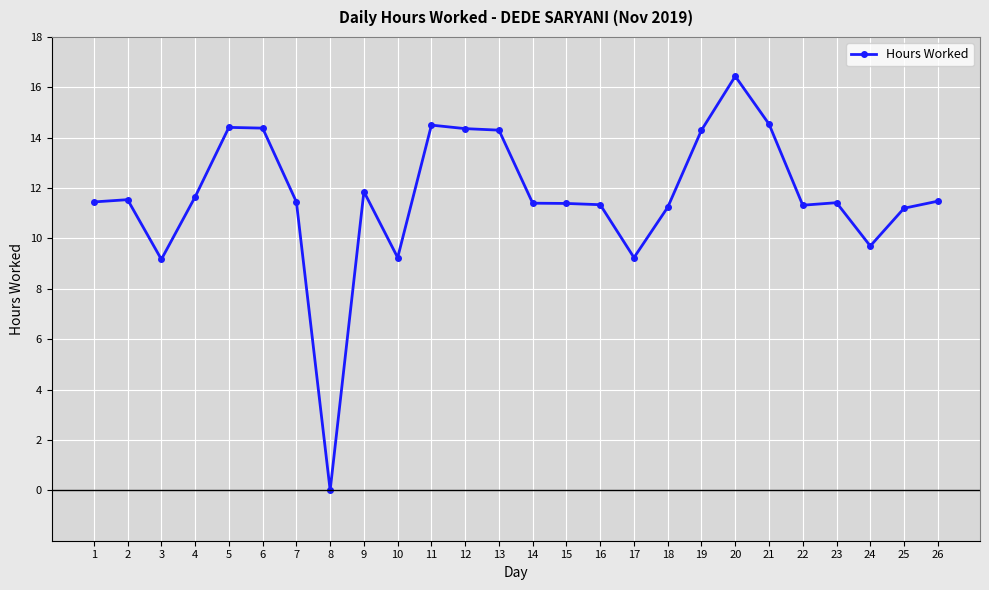

True or false: there are more than 0 points higher than both neighbors.

True